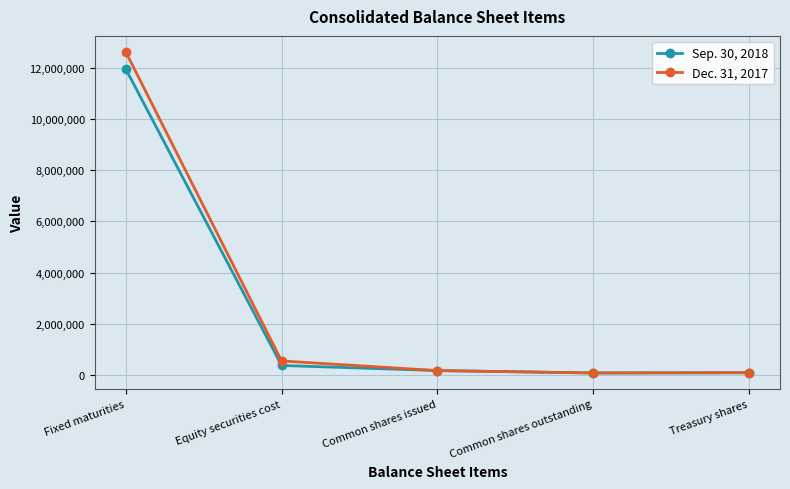

At which label does Dec. 31, 2017 first exceed 176580?

Fixed maturities